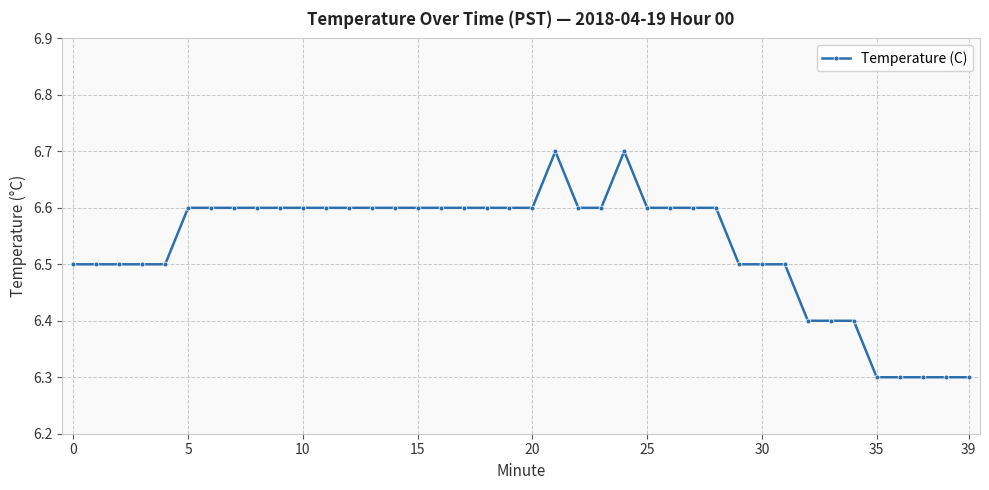

What is the sum of all values?

261.3